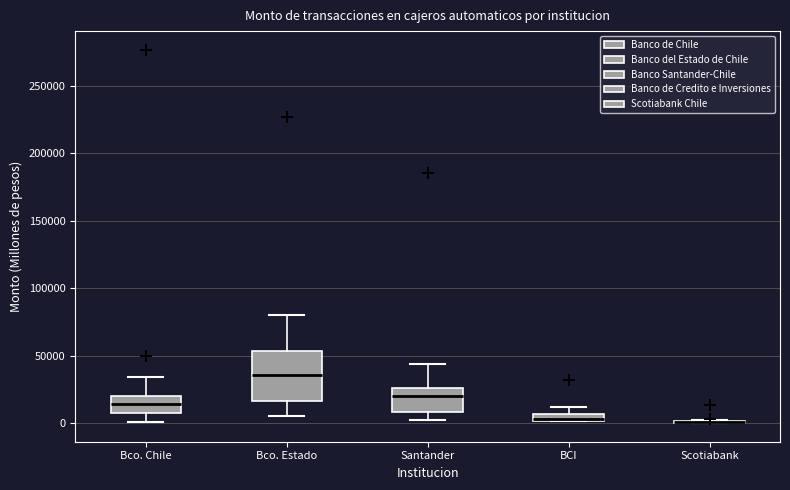

Which box is the tallest, from its lower edge to its upper edge?

Bco. Estado